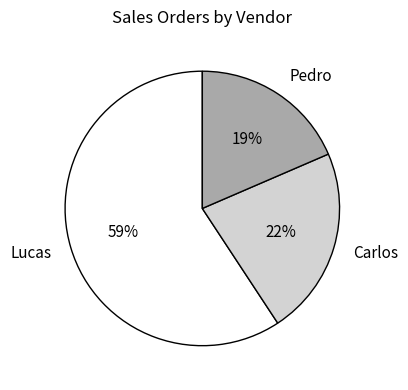

Count the number of slices in the pie.

3